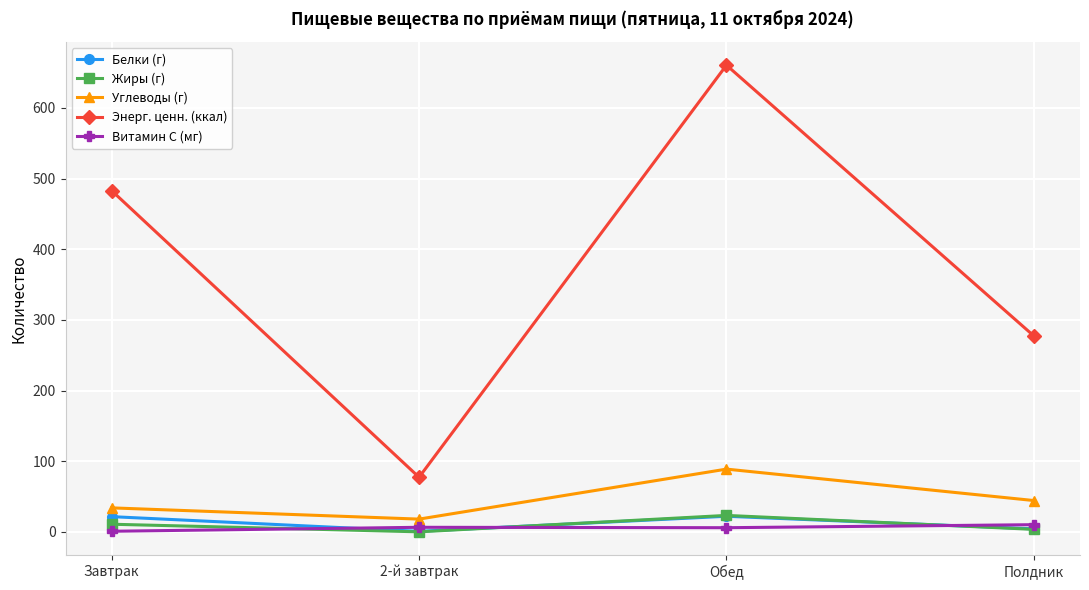

How many interior local valleys does the Энерг. ценн. (ккал) series have?

1